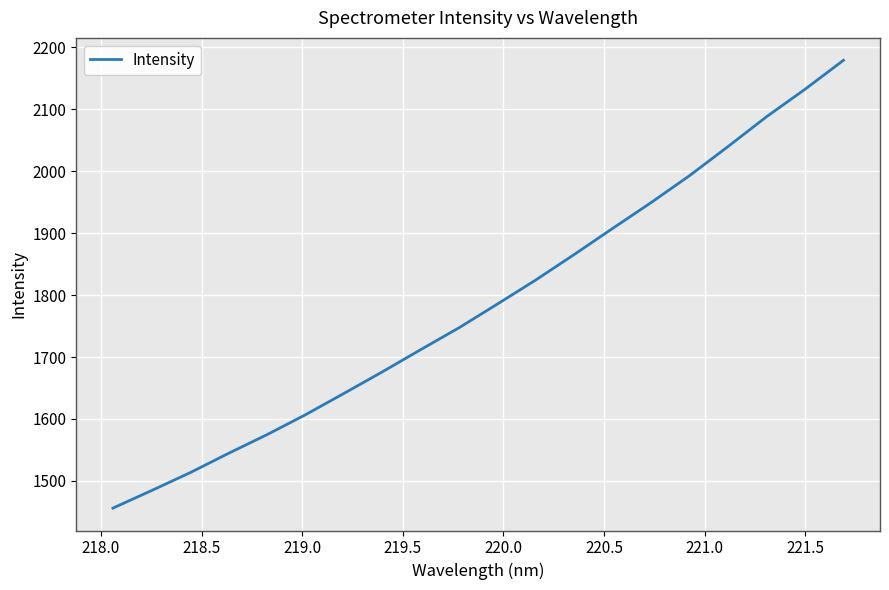

Reading right to left, transcribe all the data shown in this chart.

2178.8	2132.1	2087.9	2039.8	1992.9	1949.5	1907.8	1865.7	1824.6	1785.6	1747.3	1711.9	1675.9	1641.1	1606.7	1574.6	1544.4	1513.2	1484.4	1456.2